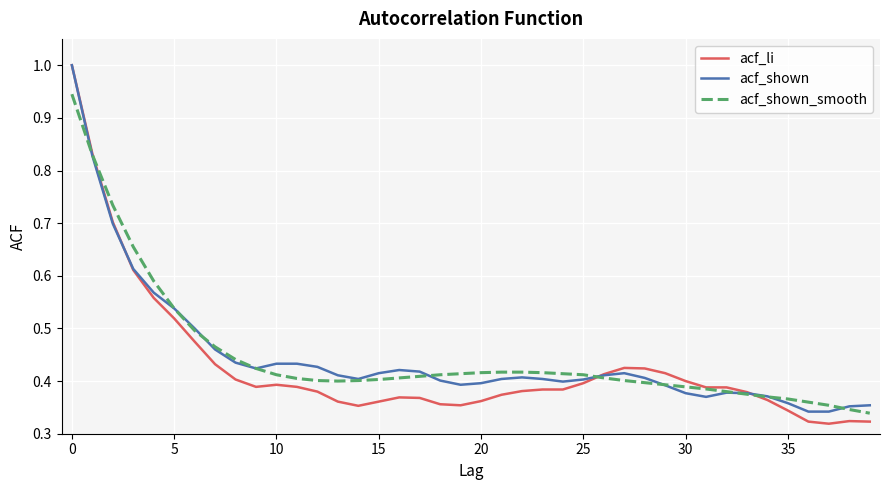

Which series has the largest total across all categories?

acf_shown_smooth